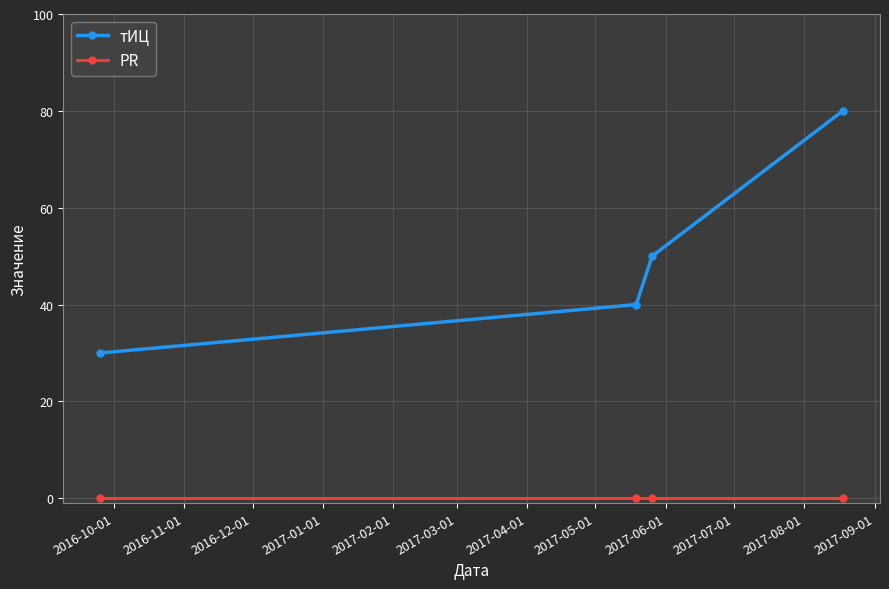

What is the value of the тИЦ point at the 2nd from the left?

40